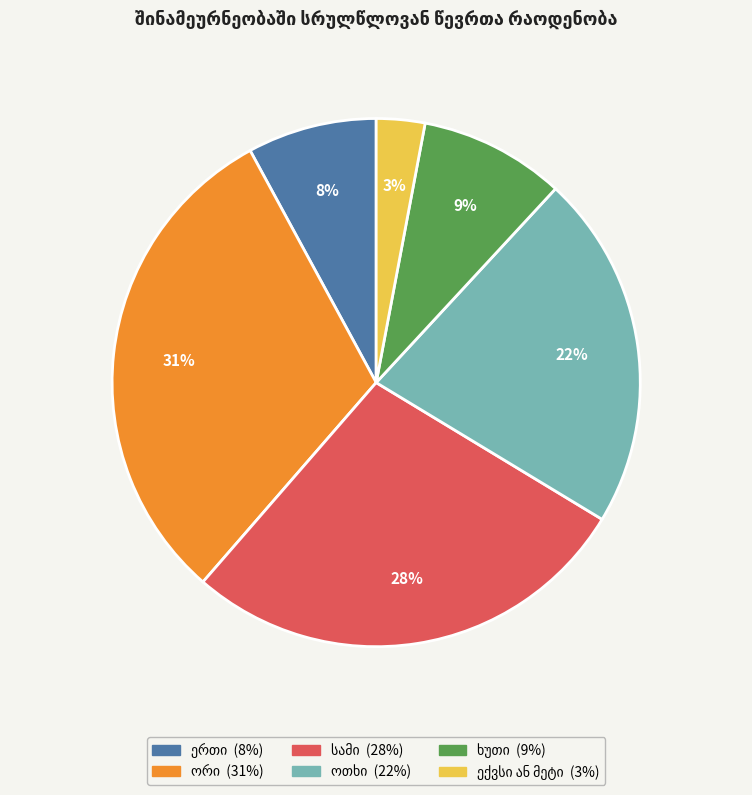

To the nearest percent, what is the difference between the largest and smallest slice percentages?

28%